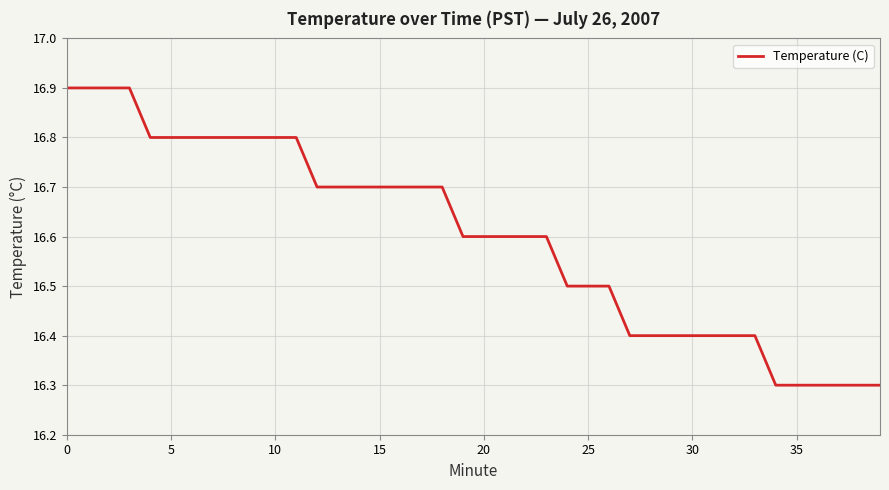

What is the smallest value displayed?

16.3